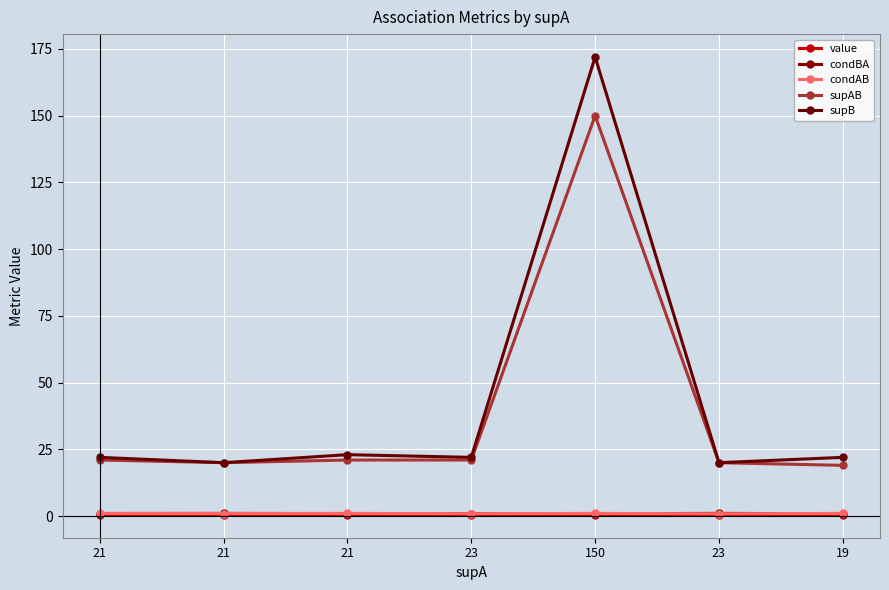

True or false: value and condBA intersect in this chart.

False